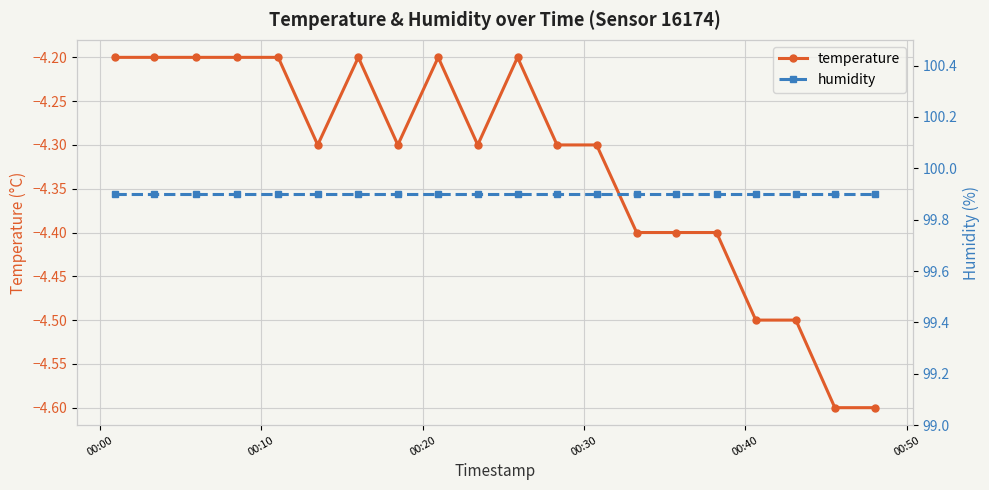

True or false: temperature and humidity intersect in this chart.

False